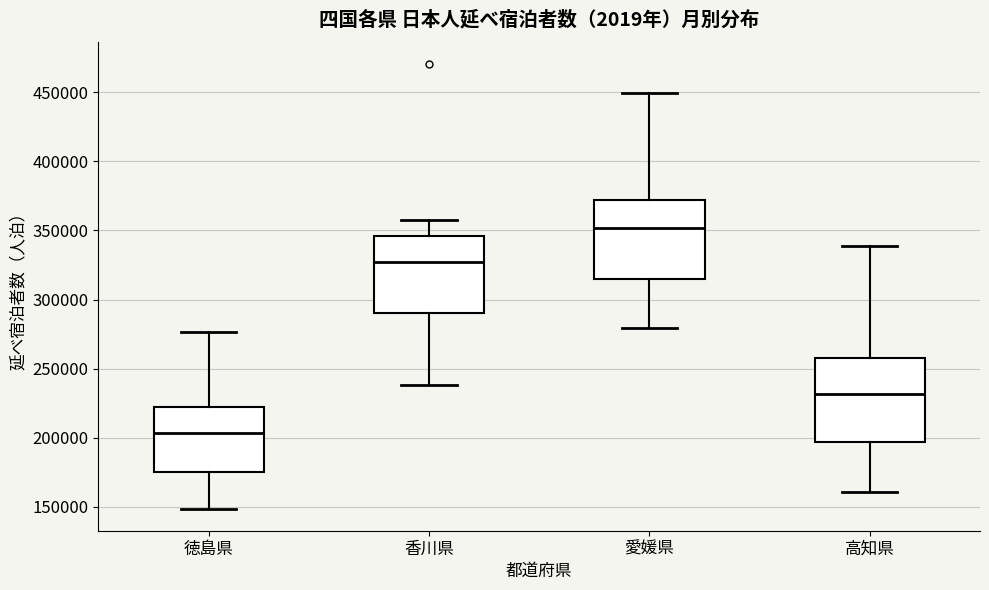

Where does the upper whisker of the box for 高知県 end on the y-axis? The values are not printed on the chart, so give them approximately, as read against the axis.

340000